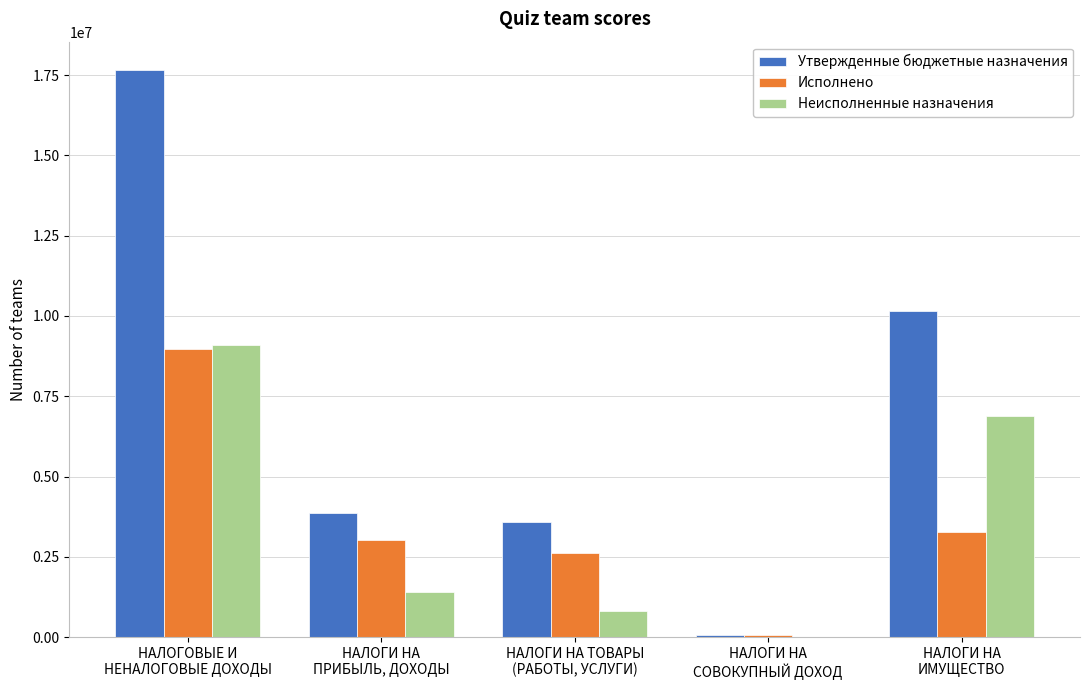

How many categories are shown in the chart?

5